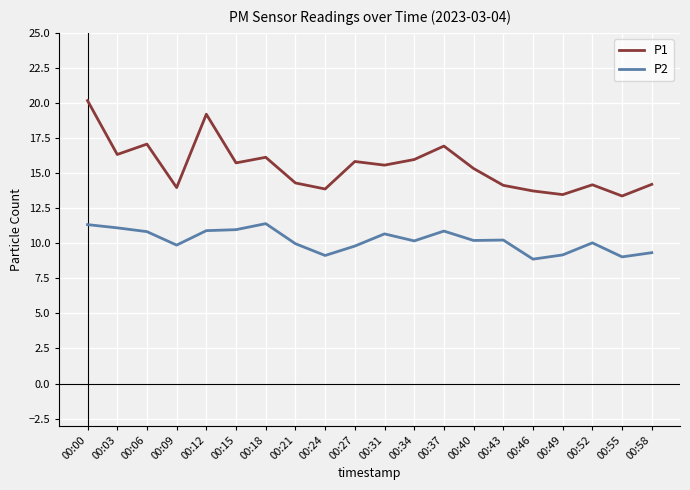

What are all the series names shown in the legend?

P1, P2